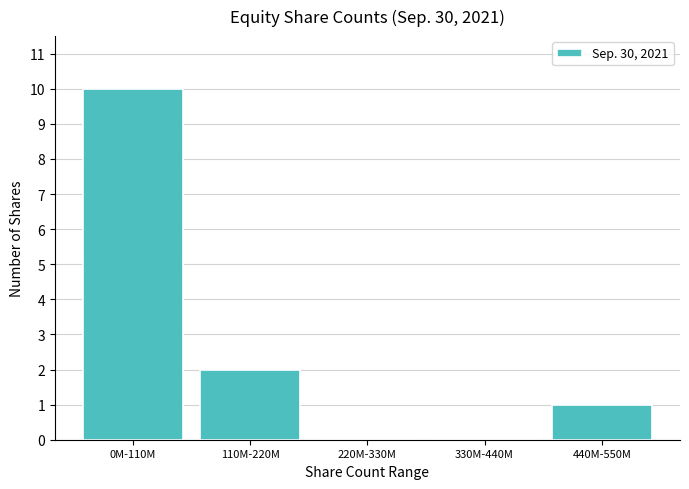

Reading left to right, transcribe all the data shown in this chart.

0M-110M=10	110M-220M=2	220M-330M=0	330M-440M=0	440M-550M=1